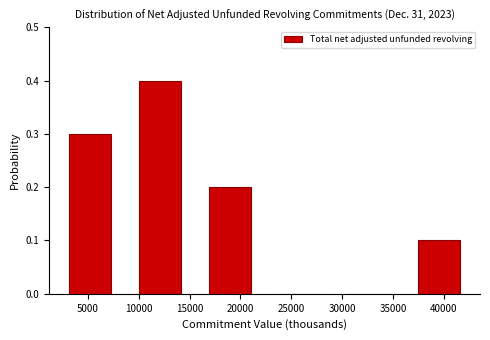

Reading left to right, transcribe this chart: for each bar, give the range it covers on the x-axis and its height. Neither the bar edges nor the heights are printed on the chart, so give them approximately, as read against the axes.

1500 to 8500: 0.3
8500 to 15500: 0.4
15500 to 22500: 0.2
22500 to 29000: 0
29000 to 36000: 0
36000 to 43000: 0.1